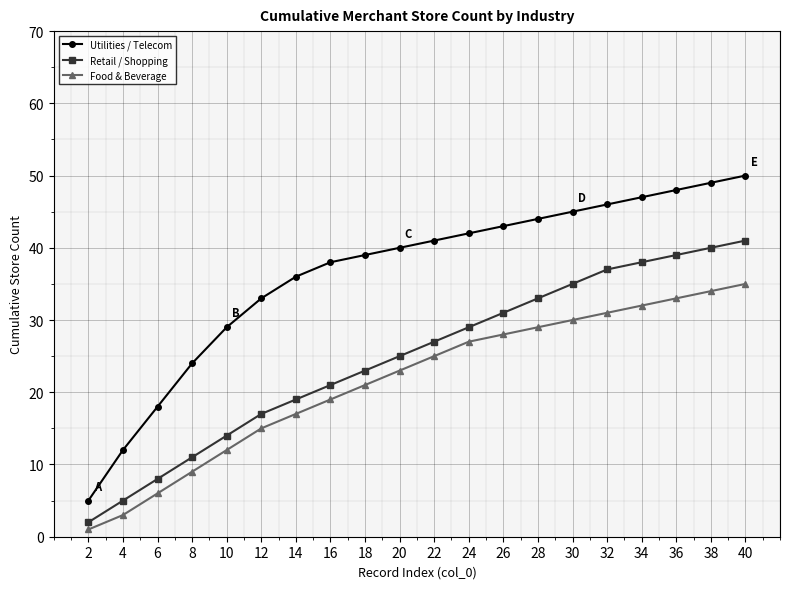

True or false: Food & Beverage and Retail / Shopping cross at least once.

False